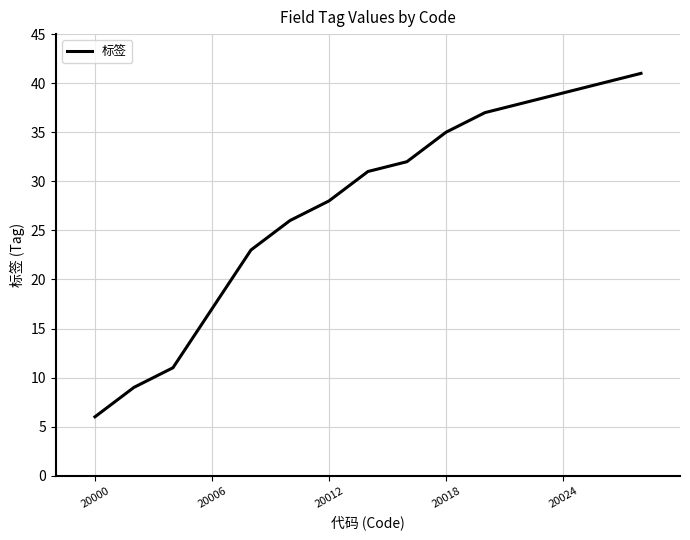

What is the difference between the maximum and minimum values?

35